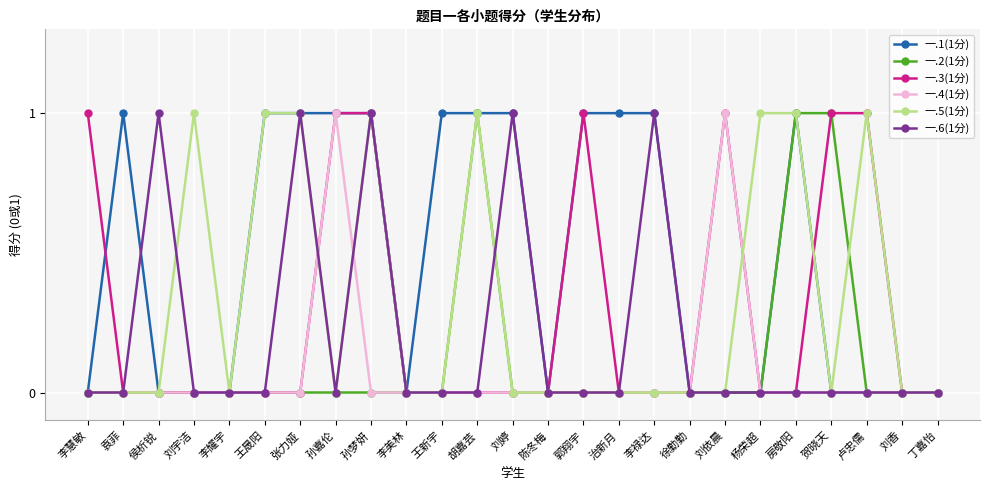

The value of 一.4(1分) at 孙梦妍 is 0. True or false?

True